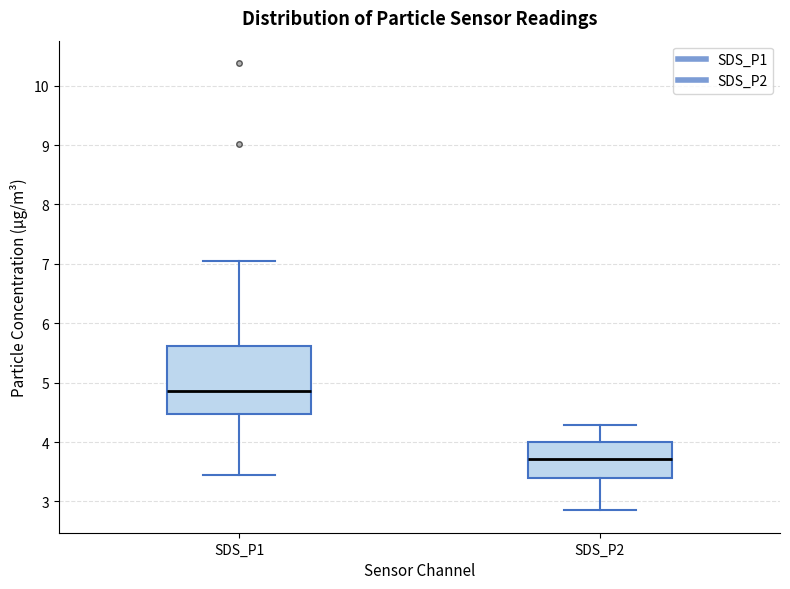

Reading left to right, read every box against the y-axis: the position of its median line, the range the box covers, and the ends of its whiskers. The values are not printed on the chart, so give them approximately, as read against the axis.

SDS_P1: median 4.9, box 4.5 to 5.6, whiskers 3.5 to 7.1
SDS_P2: median 3.7, box 3.4 to 4.0, whiskers 2.9 to 4.3